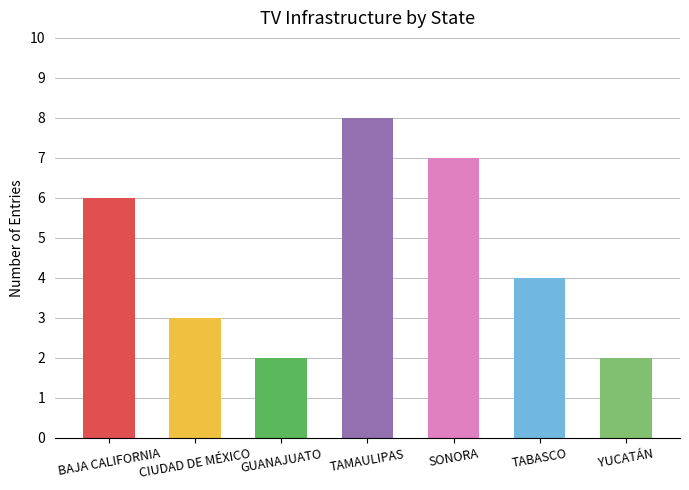

What is the difference between the second highest and minimum values?

5